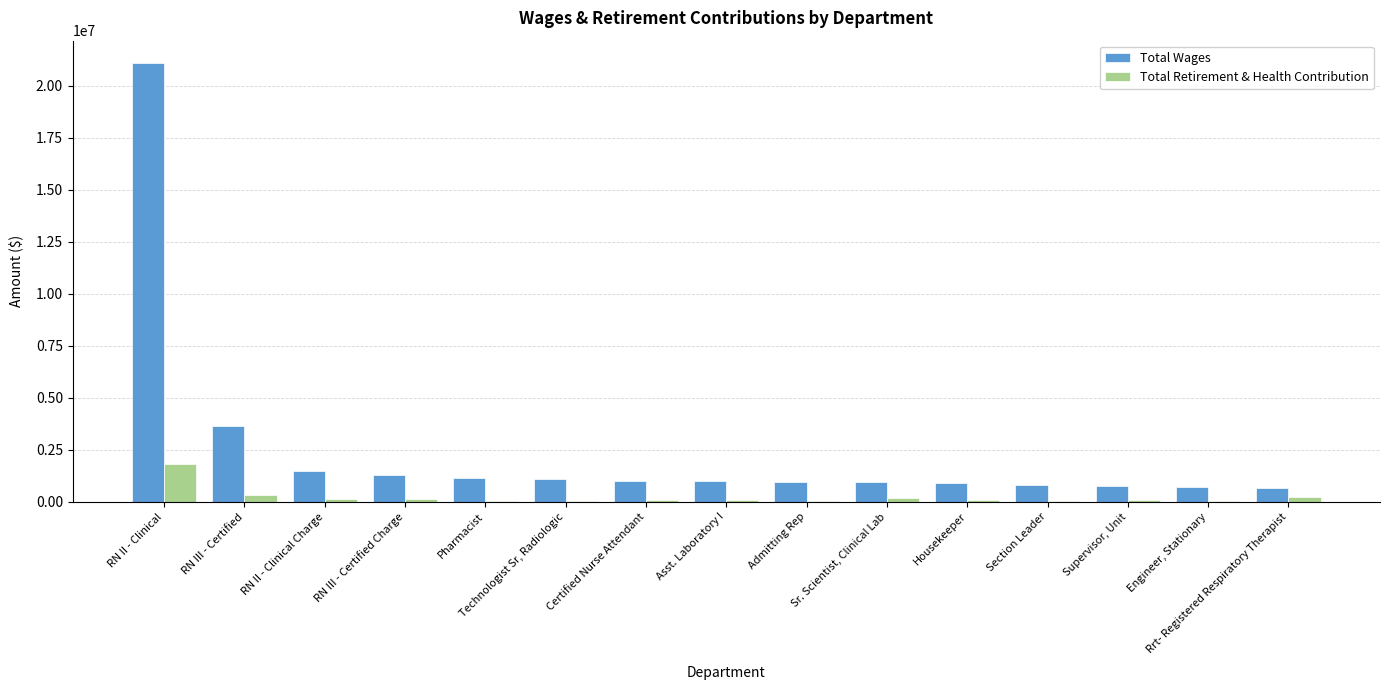

Between RN III - Certified and Asst. Laboratory I, which series saw the biggest shift?

Total Wages